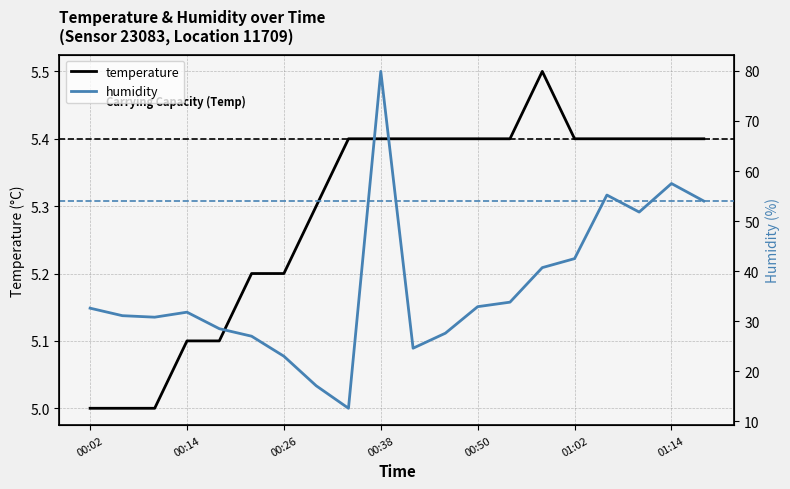

Reading left to right, what are all the values shown in this chart?

temperature: 5.0	5.0	5.0	5.1	5.1	5.2	5.2	5.3	5.4	5.4	5.4	5.4	5.4	5.4	5.5	5.4	5.4	5.4	5.4	5.4
humidity: 32.6	31.1	30.8	31.8	28.5	27.0	23.0	17.1	12.6	79.9	24.6	27.6	32.9	33.8	40.7	42.5	55.2	51.8	57.5	54.0